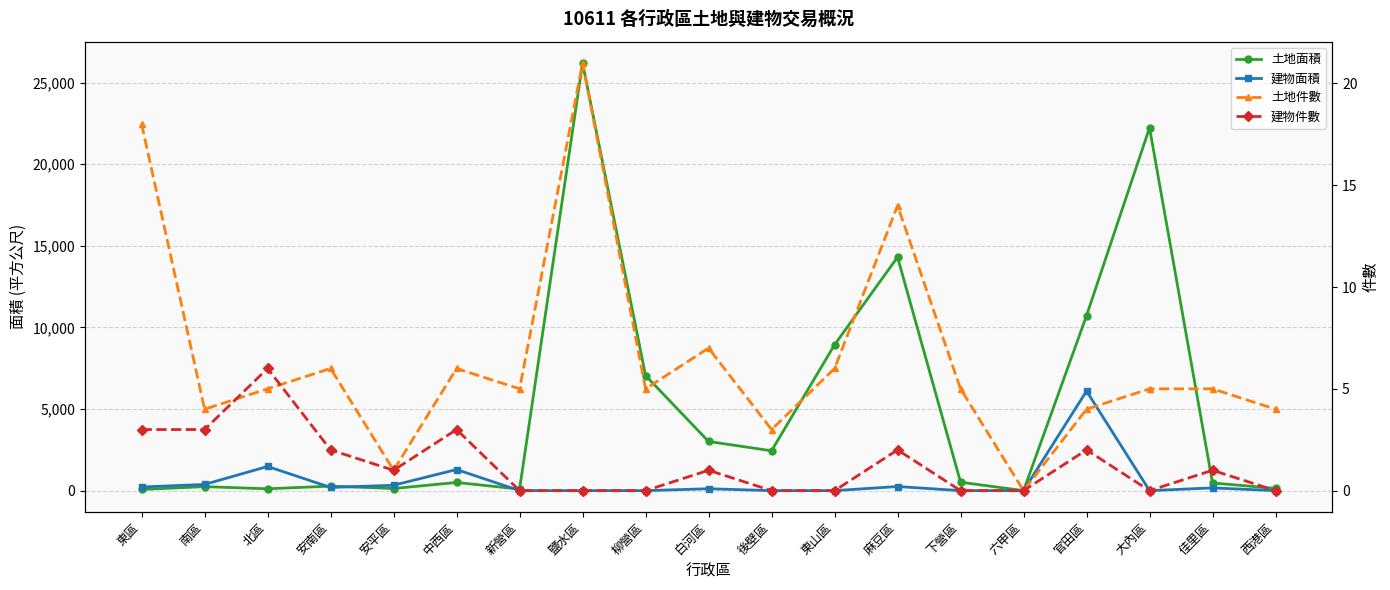

What is the approximate value of 土地面積 at 大內區?

22236.2